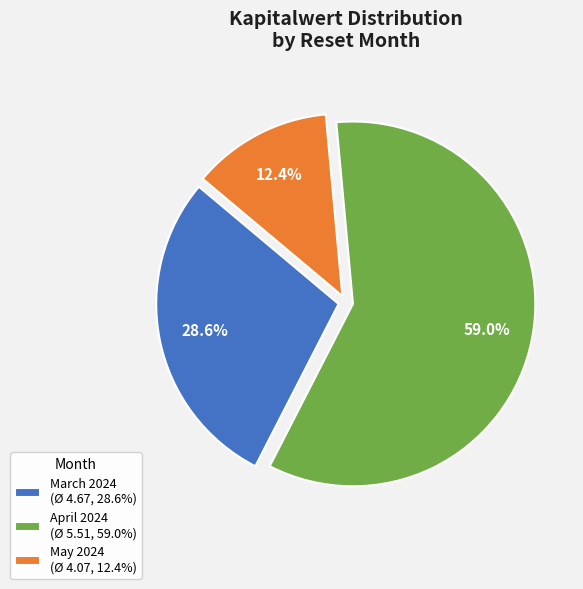

How many slices are in this pie chart?

3